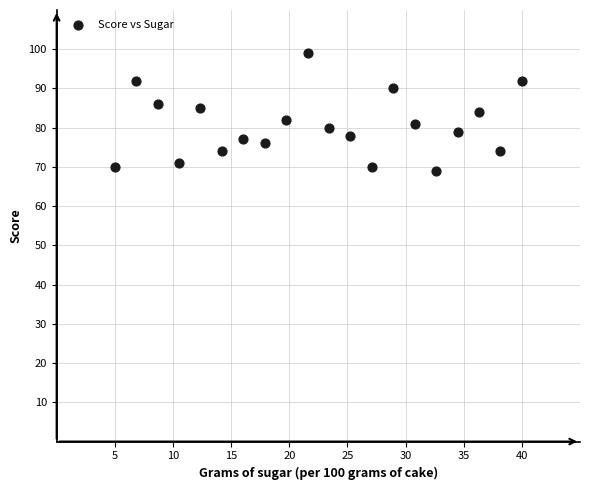

What is the range of Y values (max minus min)?

30